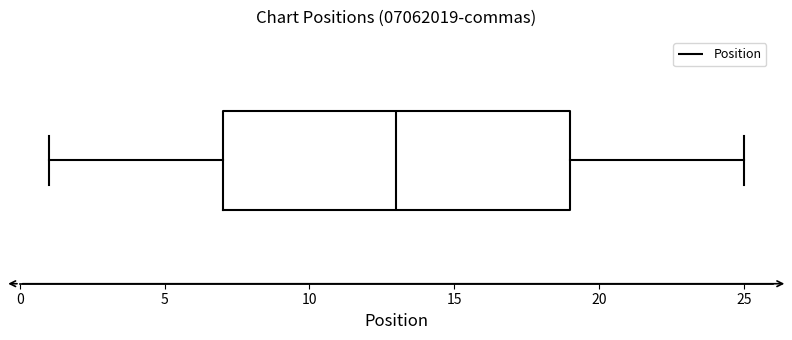

Where is the right edge of the box on the x-axis? The values are not printed on the chart, so give them approximately, as read against the axis.

19